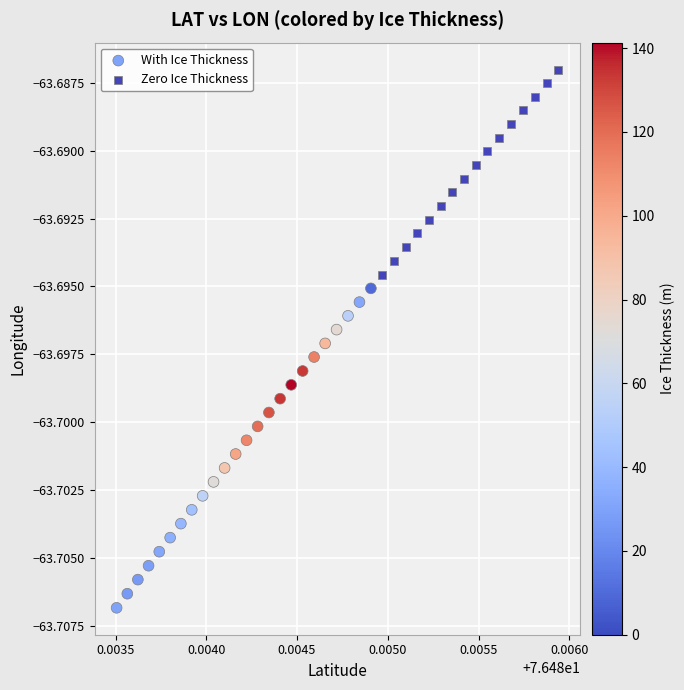

Which series reaches the maximum Y coordinate?

Zero Ice Thickness